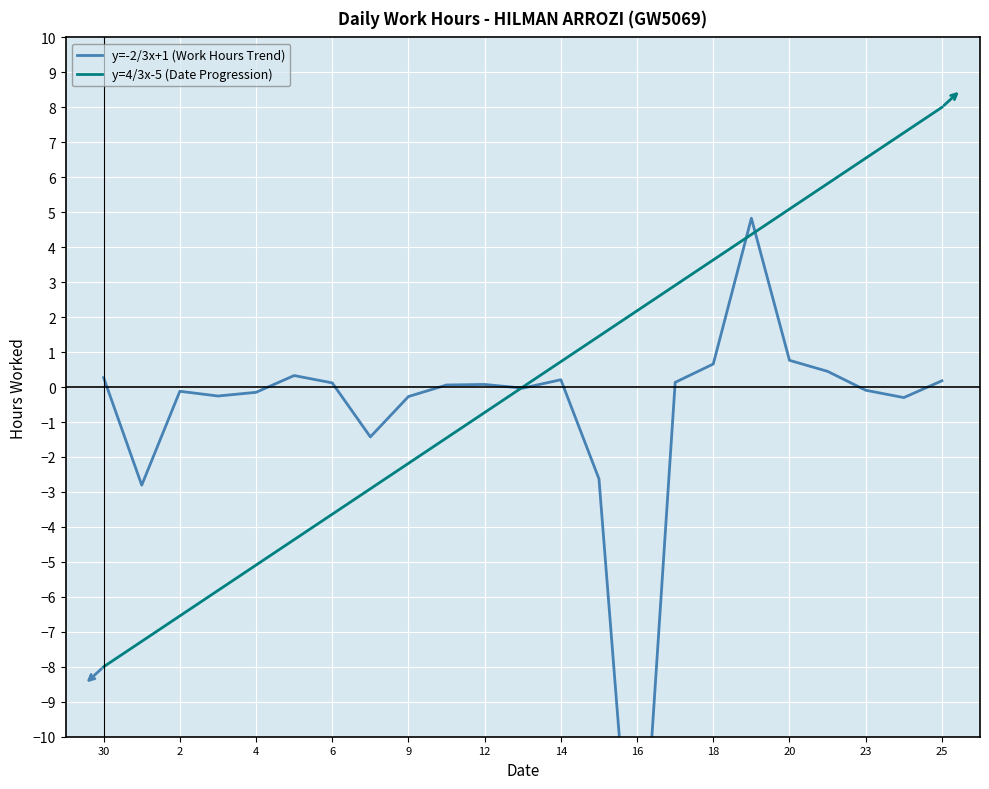

The y=4/3x-5 (Date Progression) series shows 2.1 at 25. True or false?

False